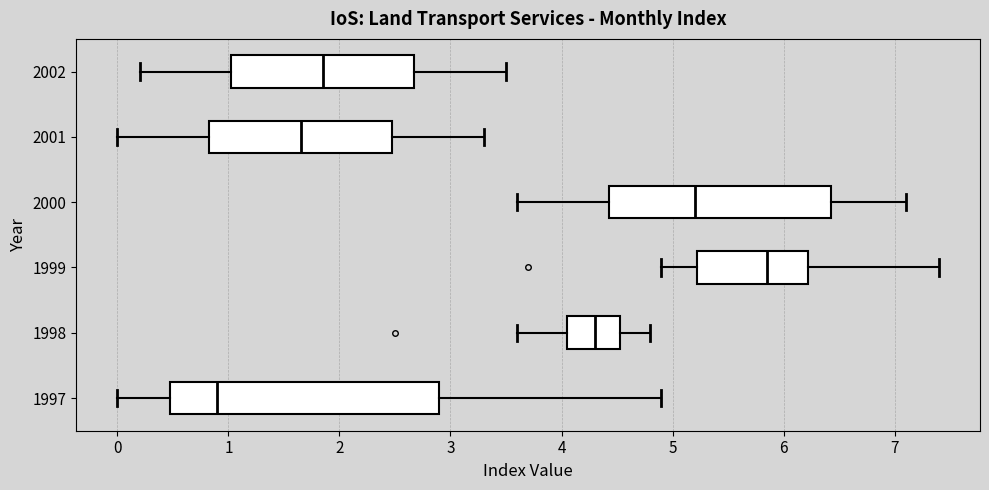

Which box has the furthest to the right median line?

1999